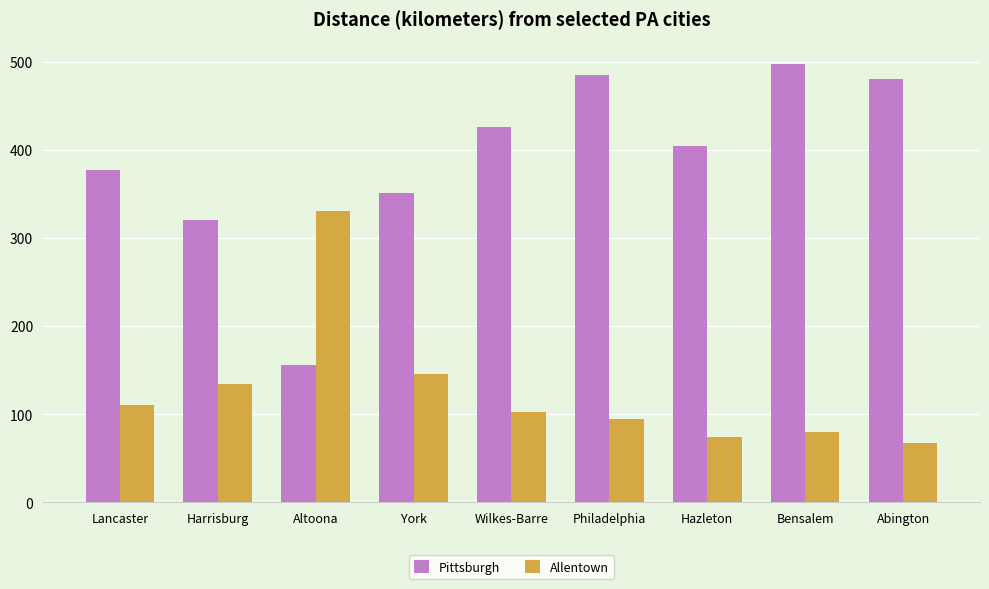

At which label is Allentown closest to 199?

York